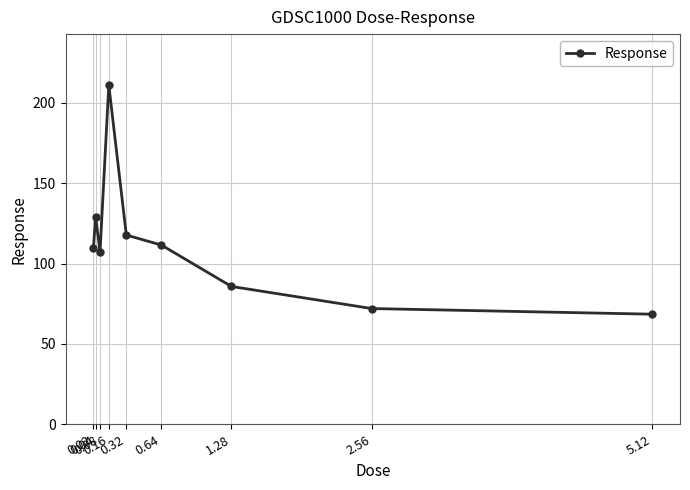

How many values are below 109?

4